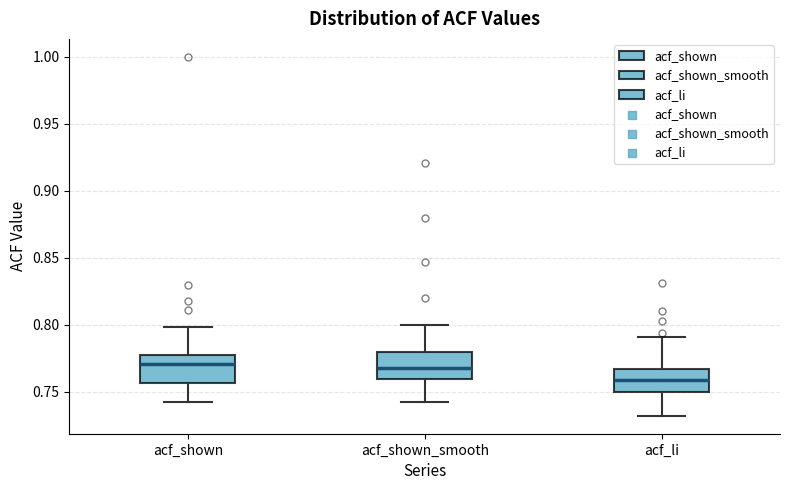

Reading left to right, transcribe this box plot: for each box, give where its median line is, the range the box spans, and where its two whiskers end, as read against the y-axis. The values are not printed on the chart, so give them approximately, as read against the axis.

acf_shown: median 0.770, box 0.755 to 0.780, whiskers 0.740 to 0.800
acf_shown_smooth: median 0.770, box 0.760 to 0.780, whiskers 0.740 to 0.800
acf_li: median 0.760, box 0.750 to 0.765, whiskers 0.730 to 0.790